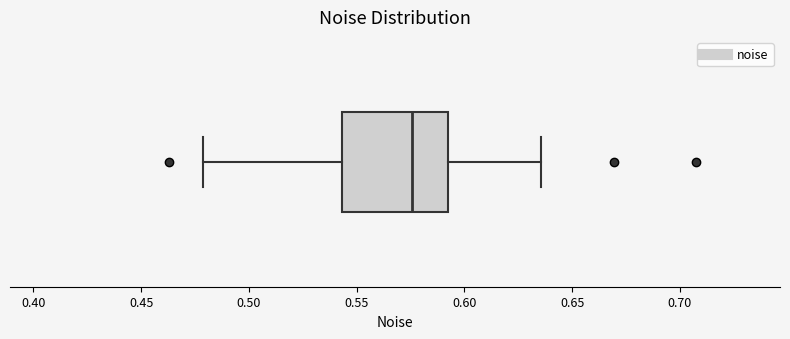

Transcribe this box plot: give where the median line is, the range the box spans, and where the two whiskers end, as read against the x-axis. The values are not printed on the chart, so give them approximately, as read against the axis.

median 0.575, box 0.545 to 0.595, whiskers 0.480 to 0.635